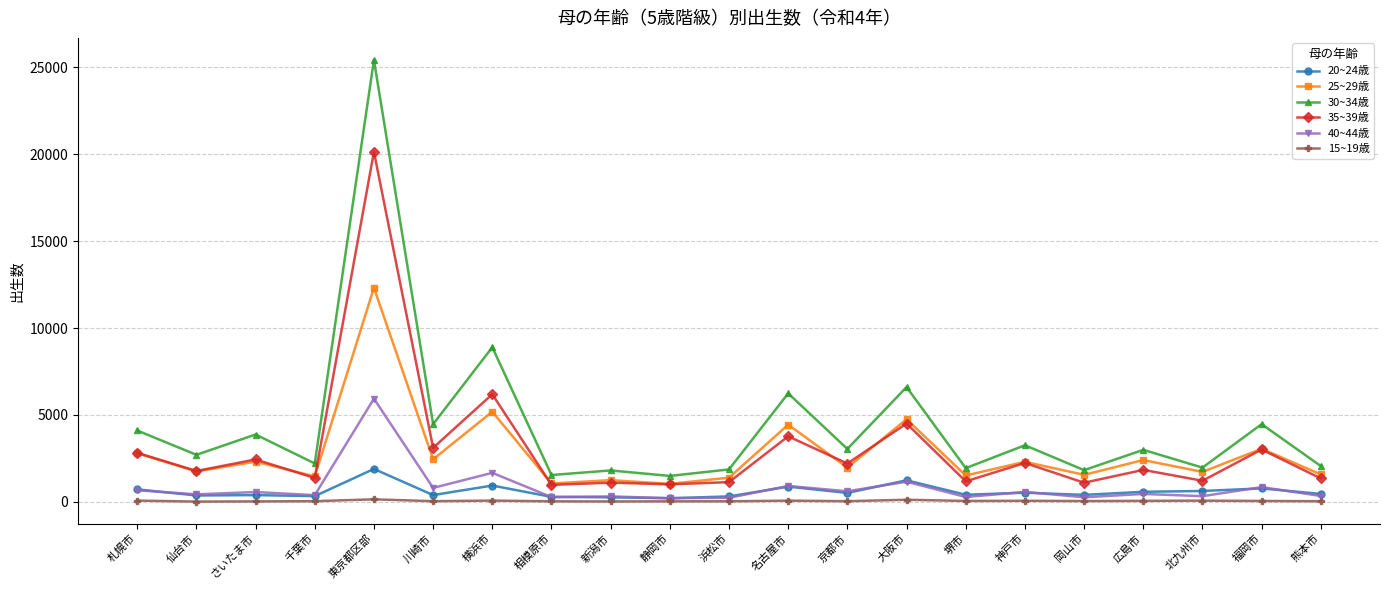

What is the difference between the maximum and minimum values in the 35~39歳 series?

19173